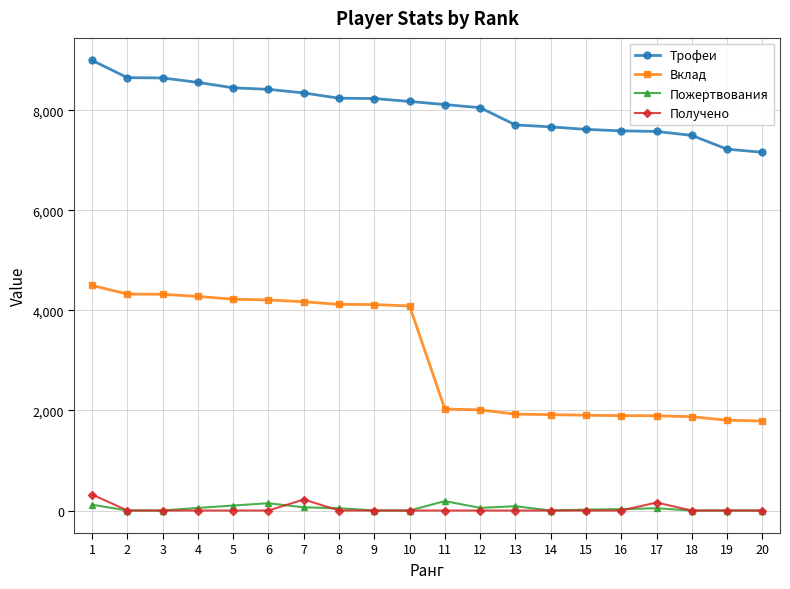

Is this an area chart (filled region under the line)?

No